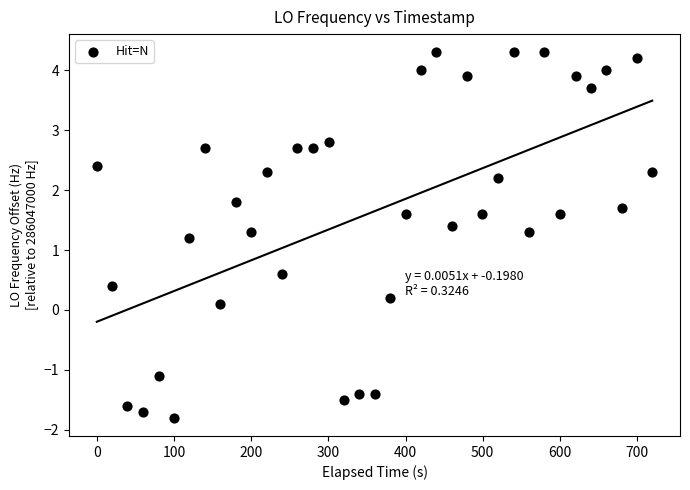

What is the range of X values (max minus min)?

719.6